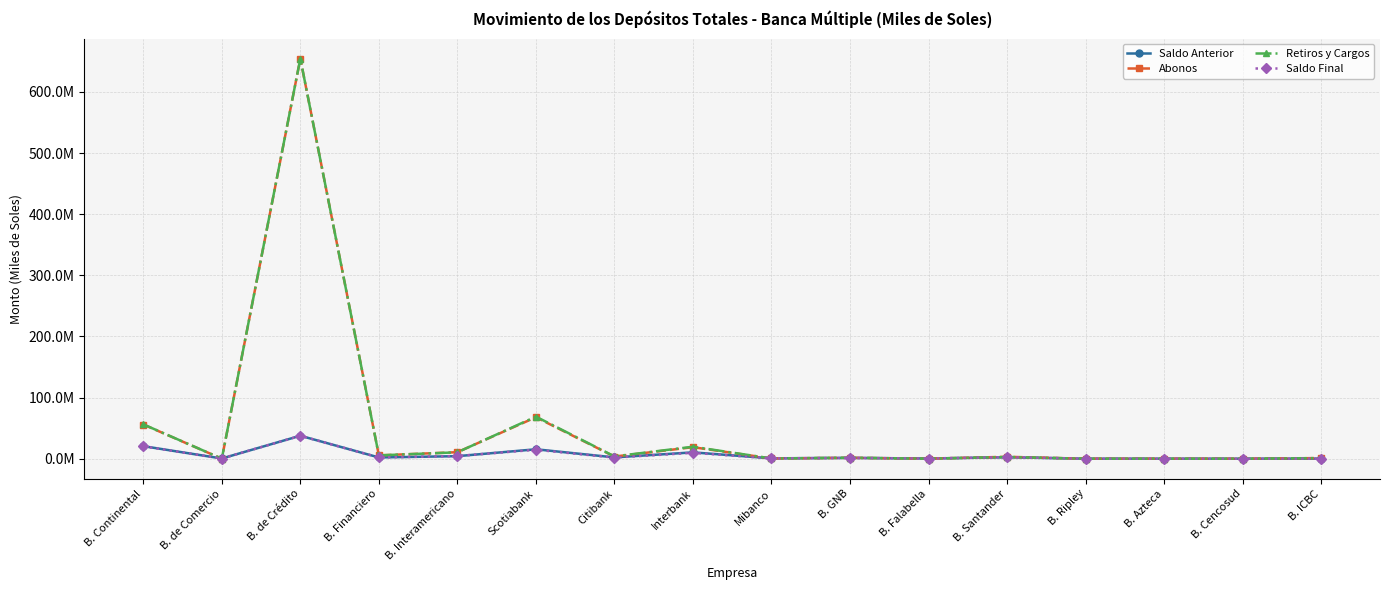

Between B. Cencosud and B. ICBC, which series saw the biggest shift?

Abonos